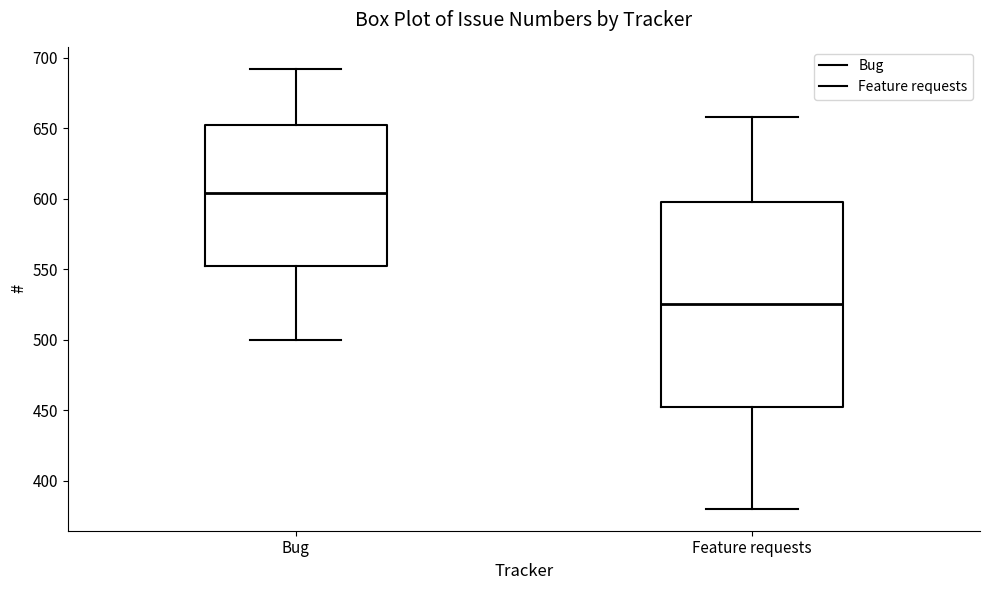

Where does the lower whisker of the box for Bug end on the y-axis? The values are not printed on the chart, so give them approximately, as read against the axis.

500